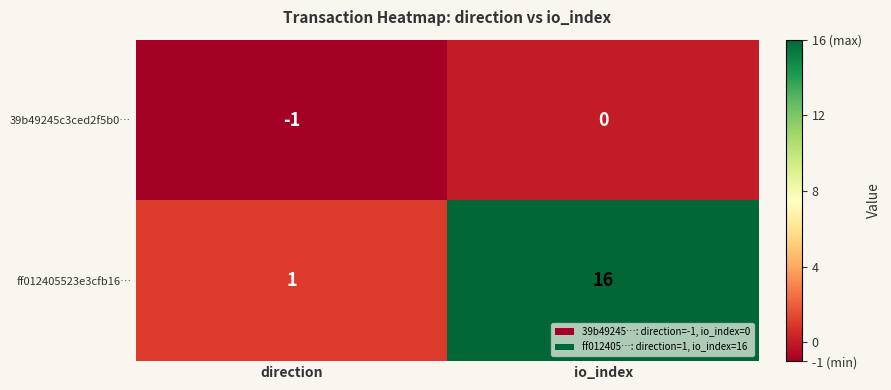

What is the spread (max minus min) of values at io_index?

16